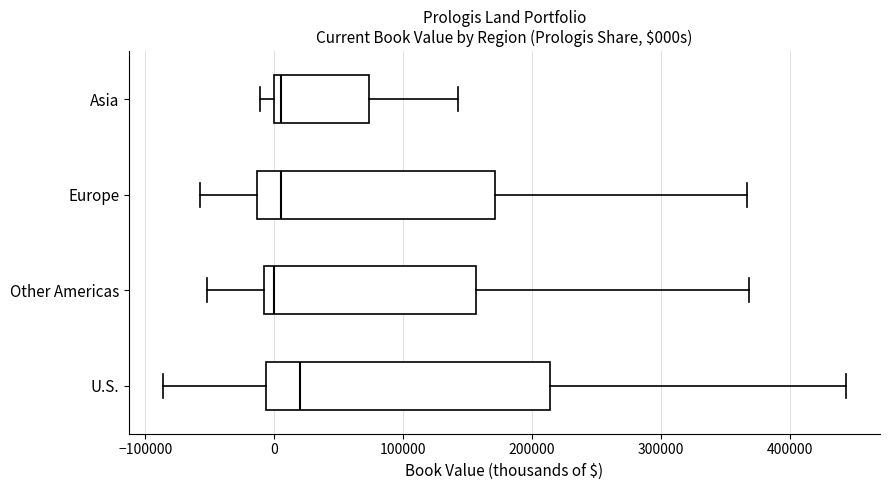

Which box has the furthest to the right median line?

U.S.